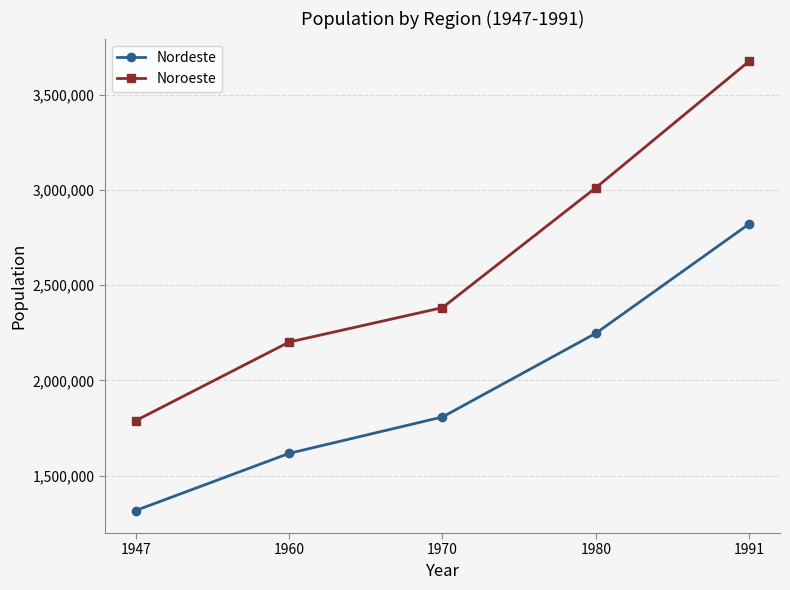

Does the chart have visible grid lines?

Yes